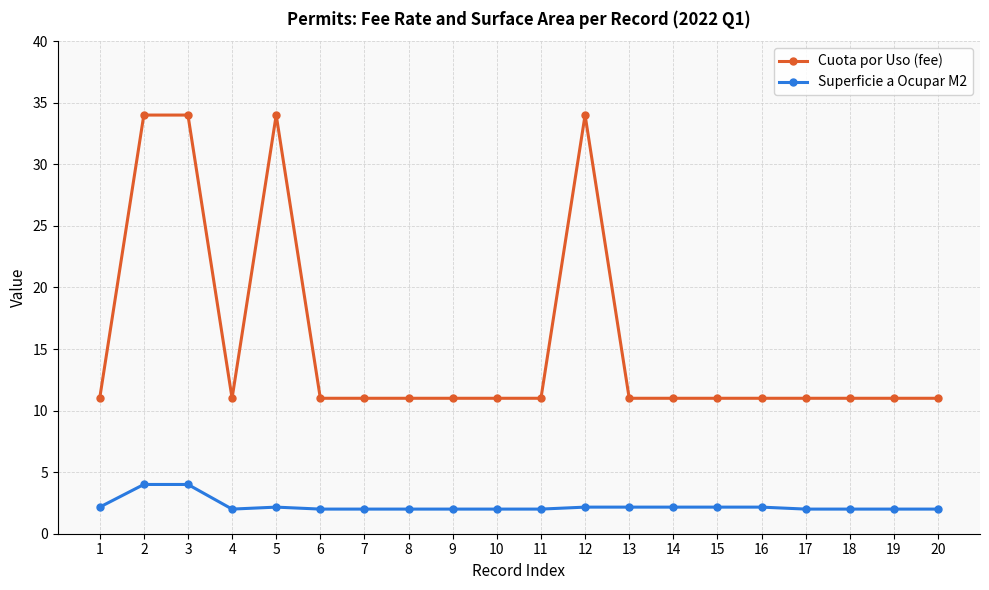

What is the difference between the maximum and minimum values in the Superficie a Ocupar M2 series?

2.0